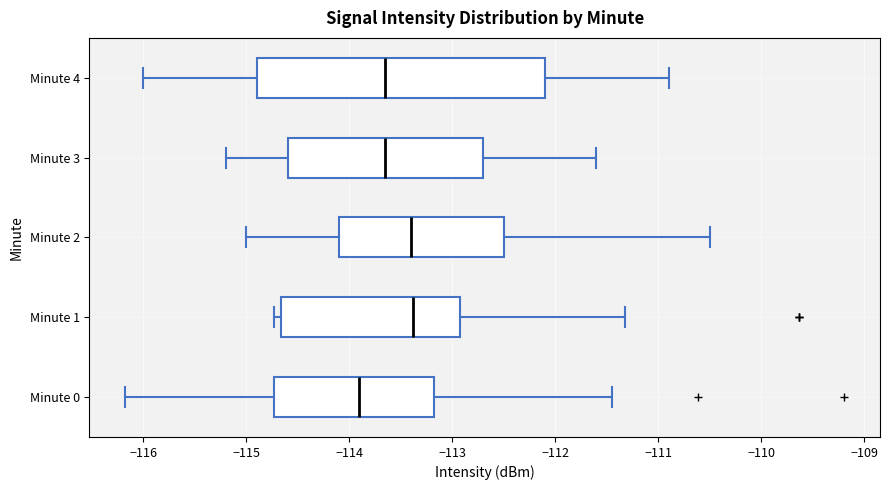

Comparing the boxes themselves (not the whiskers), which one is the widest?

Minute 4